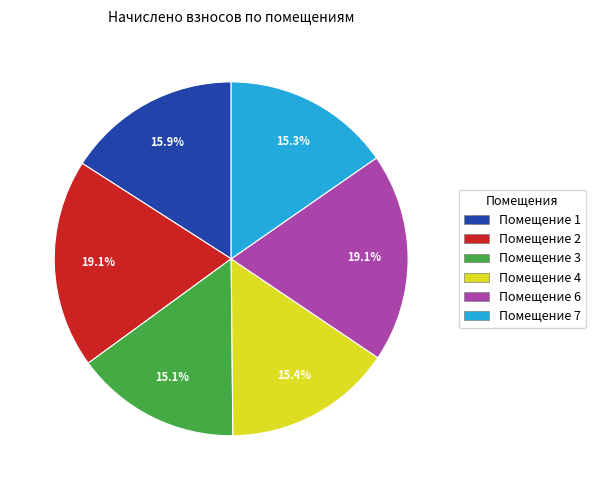

Is the sum of Помещение 7 and Помещение 3 greater than half?

No